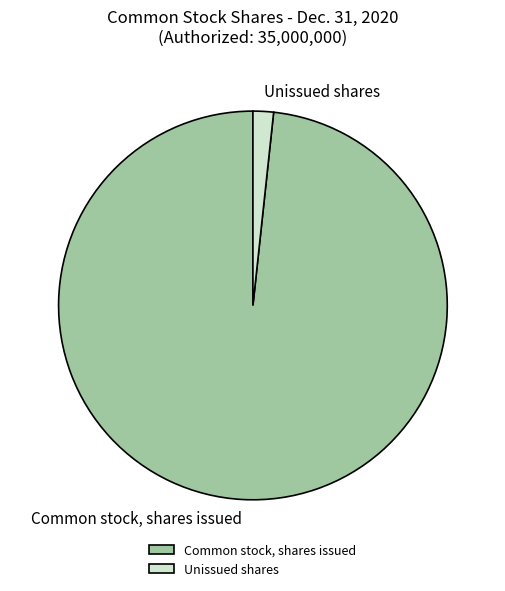

How many slices are in this pie chart?

2